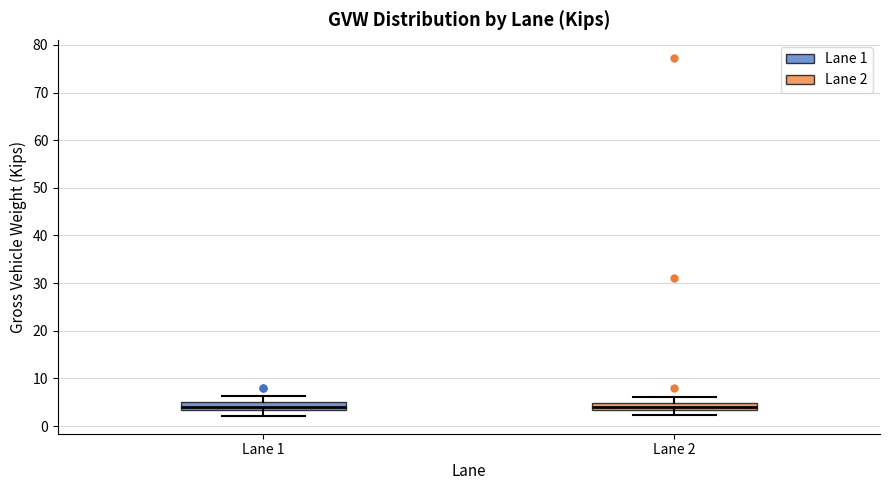

Reading left to right, read every box against the y-axis: the position of its median line, the range the box covers, and the ends of its whiskers. The values are not printed on the chart, so give them approximately, as read against the axis.

Lane 1: median 4, box 3 to 5, whiskers 2 to 6
Lane 2: median 4, box 3 to 5, whiskers 2 to 6